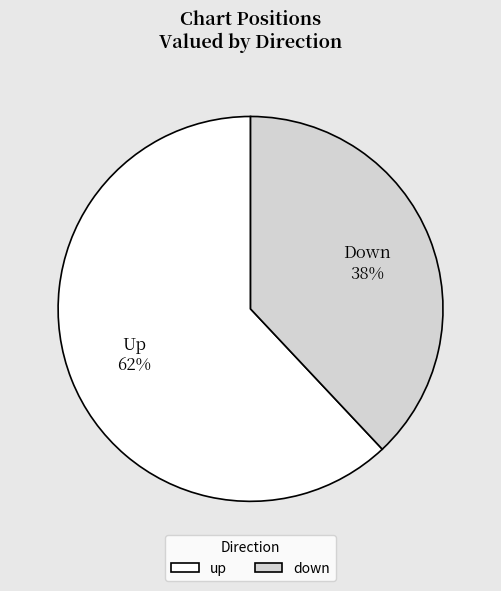

Combined, do up and down account for over 50%?

Yes